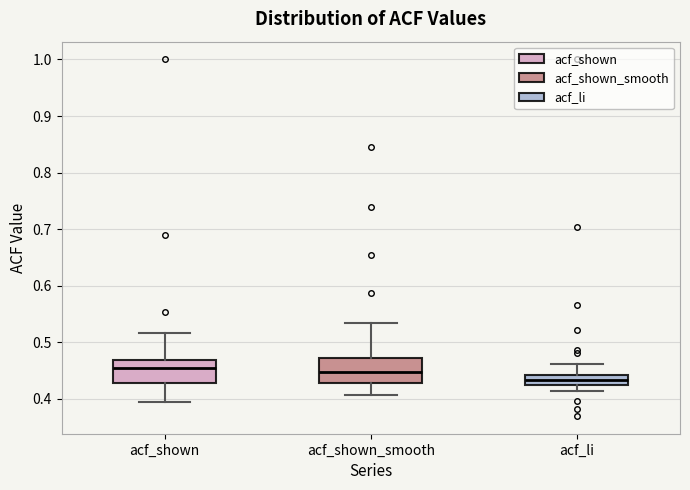

Where is the lower edge of the box for acf_shown_smooth on the y-axis? The values are not printed on the chart, so give them approximately, as read against the axis.

0.43